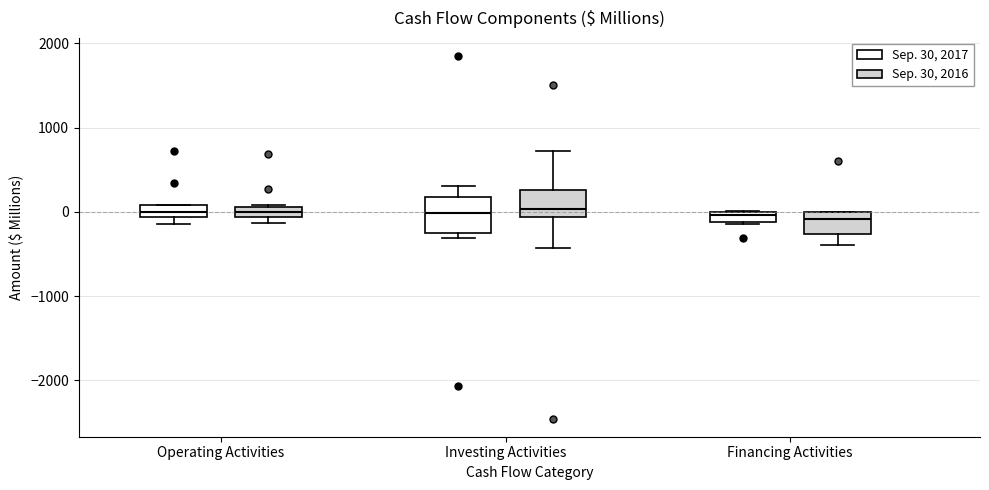

Where is the upper edge of the box for Financing Activities (Sep. 30, 2016) on the y-axis? The values are not printed on the chart, so give them approximately, as read against the axis.

0